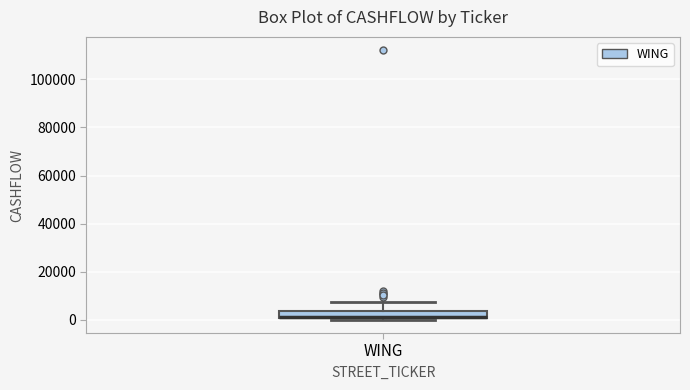

Where is the lower edge of the box for WING on the y-axis? The values are not printed on the chart, so give them approximately, as read against the axis.

0